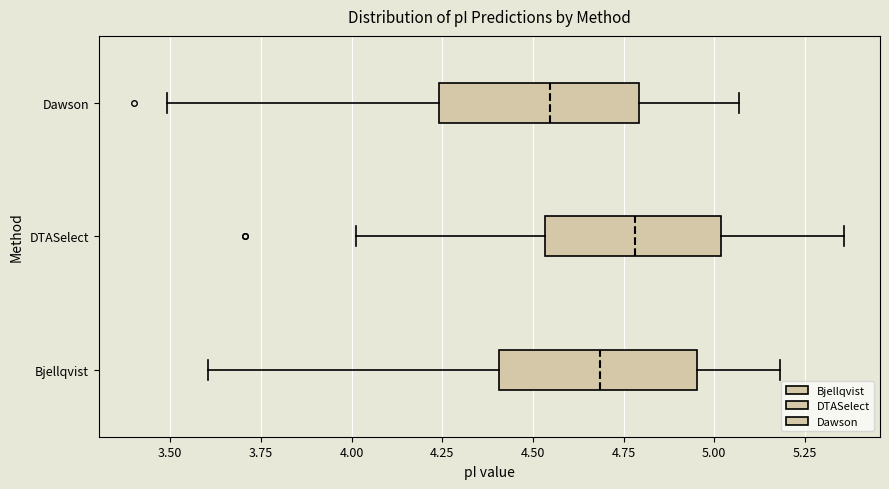

Where does the left whisker of the box for Bjellqvist end on the x-axis? The values are not printed on the chart, so give them approximately, as read against the axis.

3.60